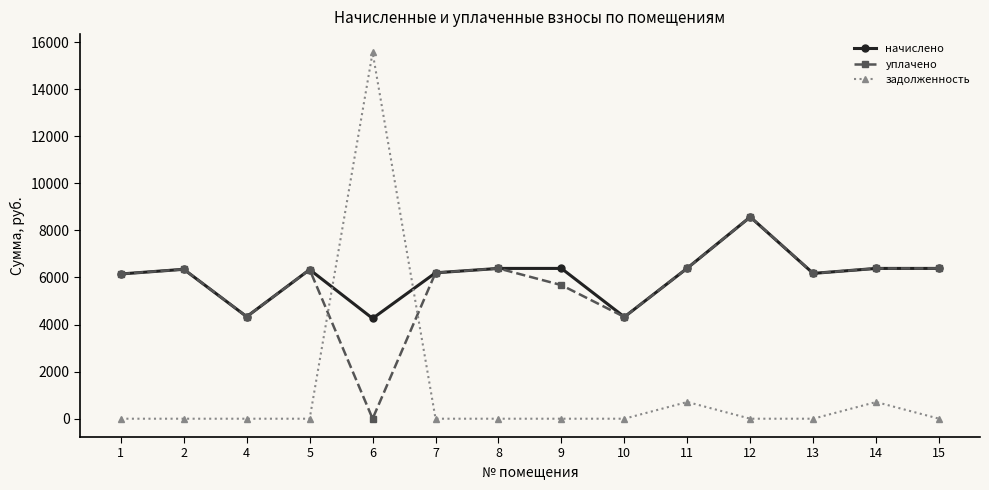

Which series ends up on top after the final intersection of уплачено and задолженность?

уплачено